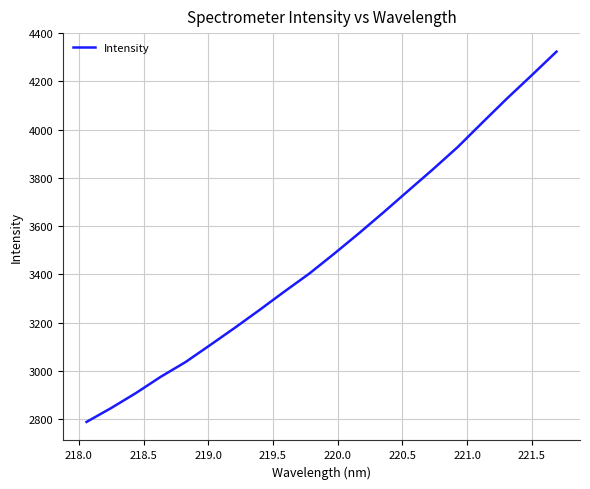

What is the difference between the maximum and minimum values?

1536.2